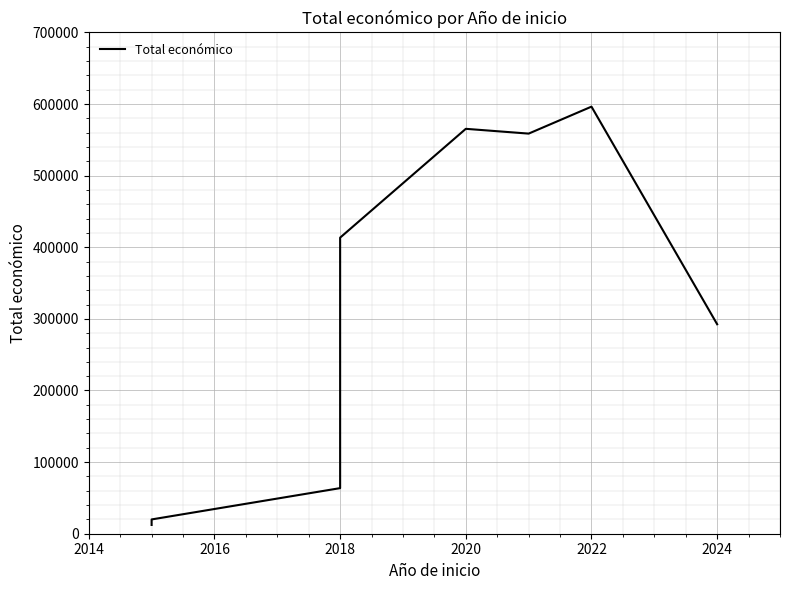

What is the value of the 3rd point from the left?

63660